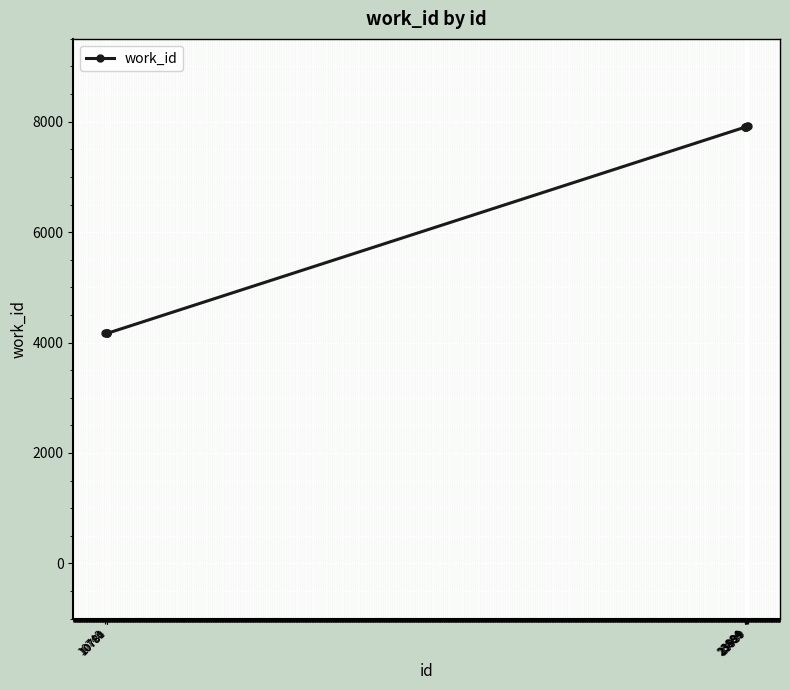

What is the difference between the maximum and minimum values?

3763